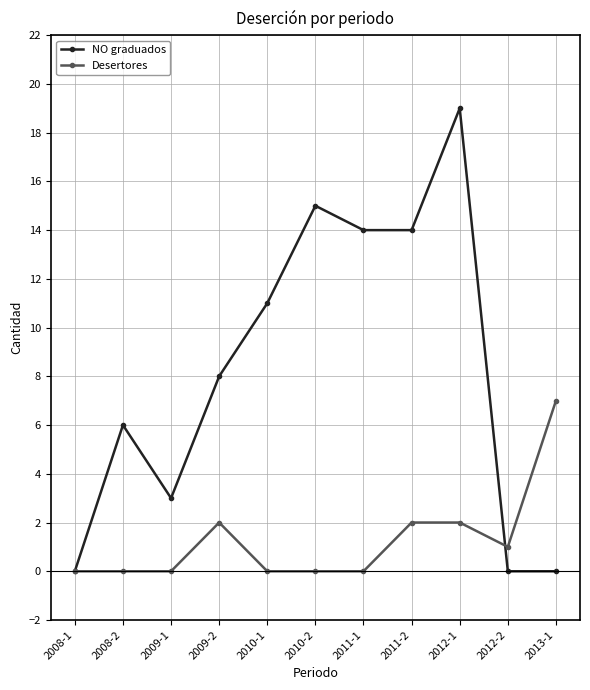

How many data points in NO graduados are less than 8?

5